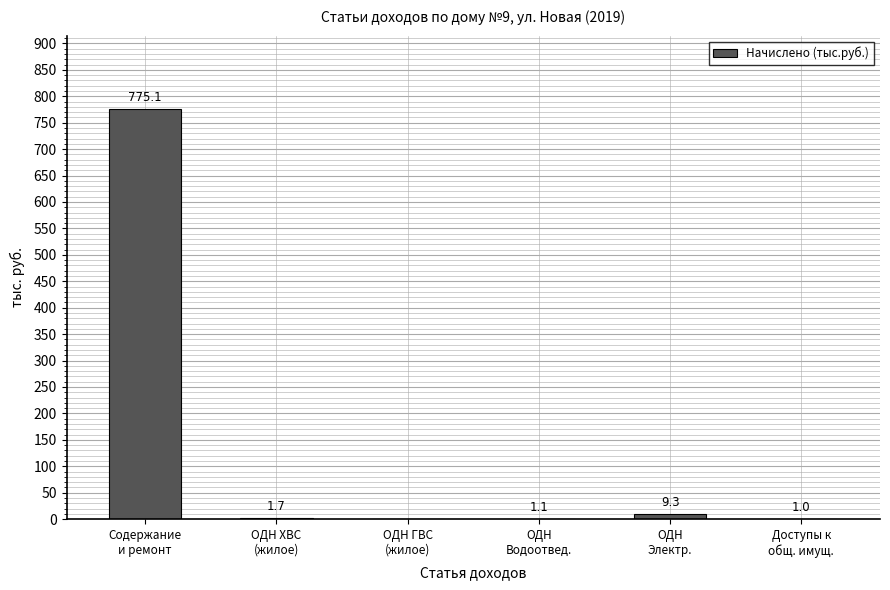

What is the sum of all values?

788.2